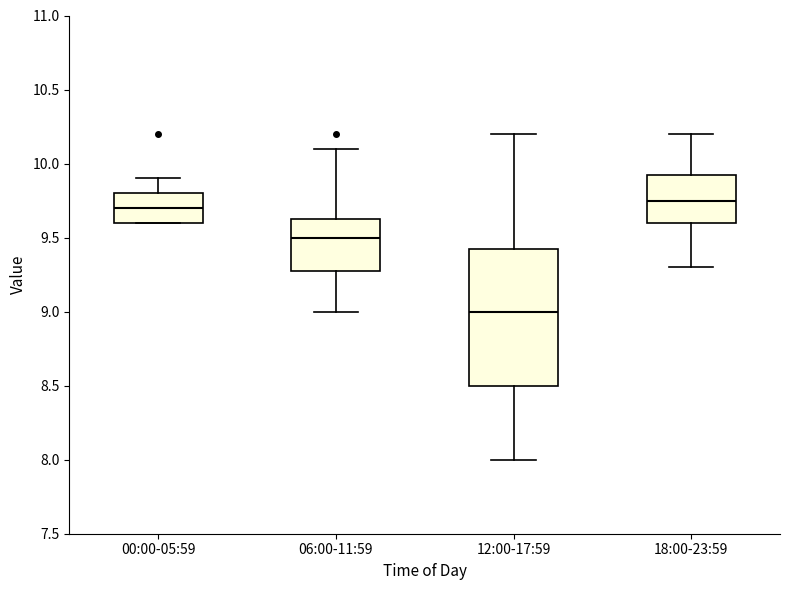

Comparing the boxes themselves (not the whiskers), which one is the tallest?

12:00-17:59